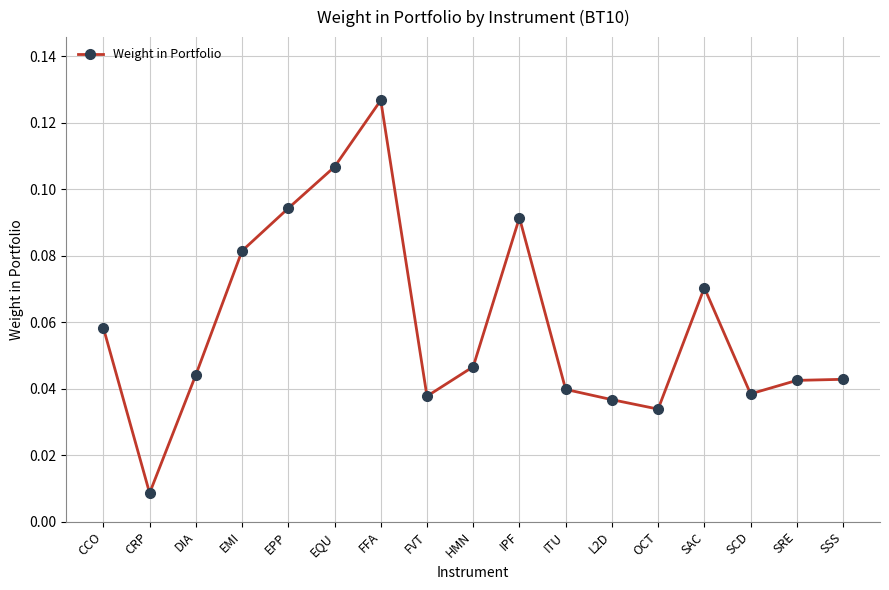

What is the sum of all values?

1.0